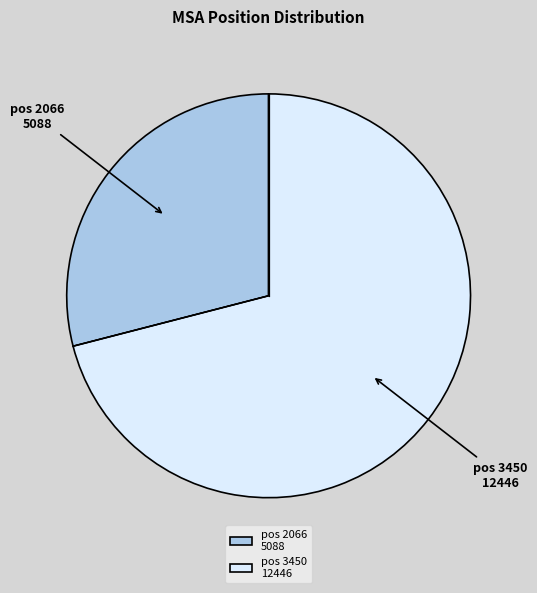

What is the ratio of the value at pos 2066 5088 to the value at pos 3450 12446?

0.4